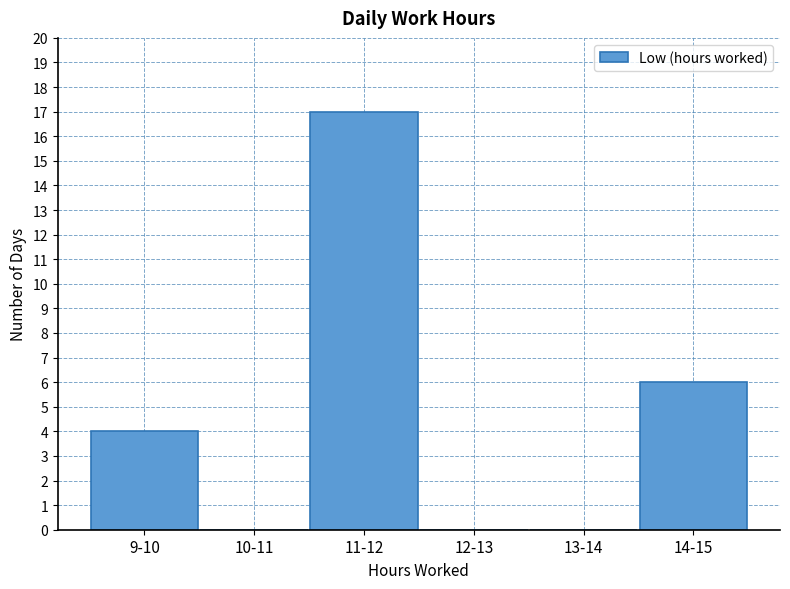

Reading right to left, what are all the values shown in this chart?

14-15=6	13-14=0	12-13=0	11-12=17	10-11=0	9-10=4